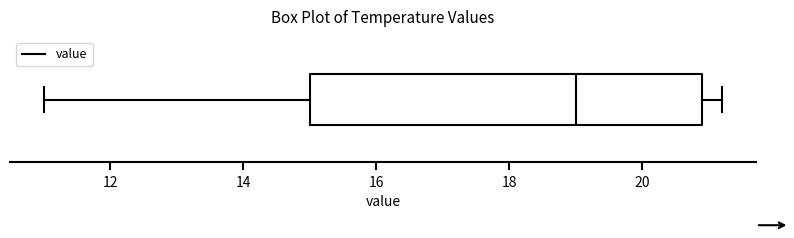

Read this box plot against the x-axis: the position of the median line, the range covered by the box, and the ends of both whiskers. The values are not printed on the chart, so give them approximately, as read against the axis.

median 19.0, box 15.0 to 21.0, whiskers 11.0 to 21.2